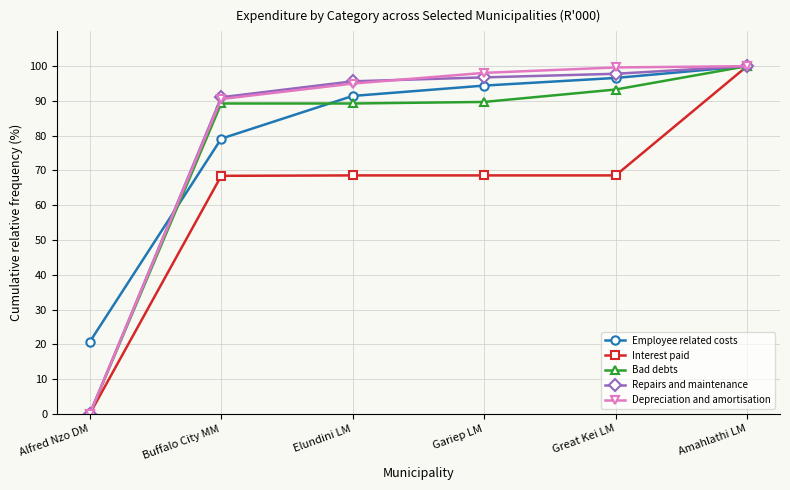

The Bad debts series shows 89.7 at Gariep LM. True or false?

True